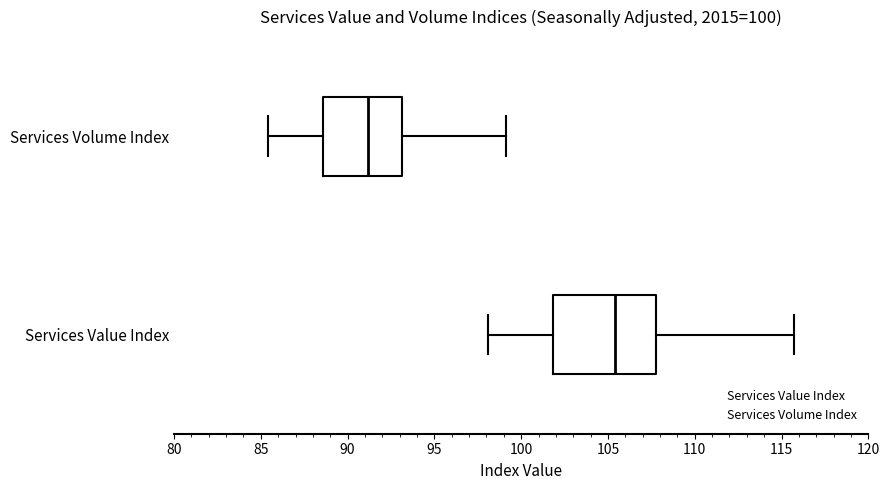

Which box has the furthest to the left median line?

Services Volume Index